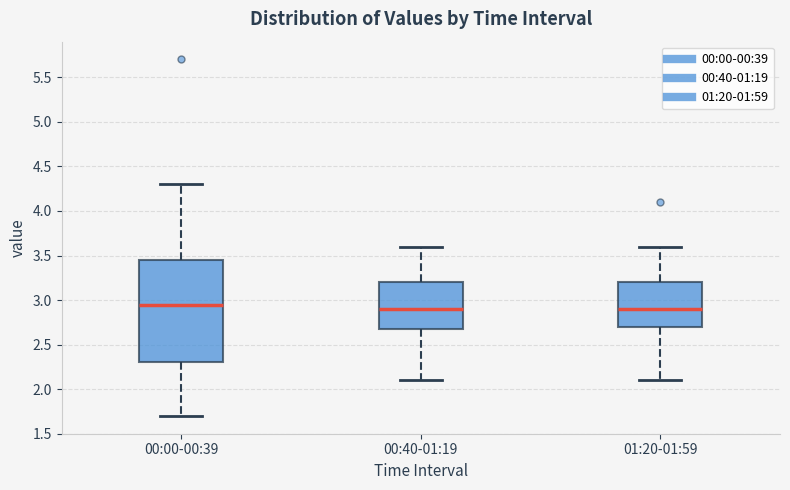

Which box's median line is the highest?

00:00-00:39